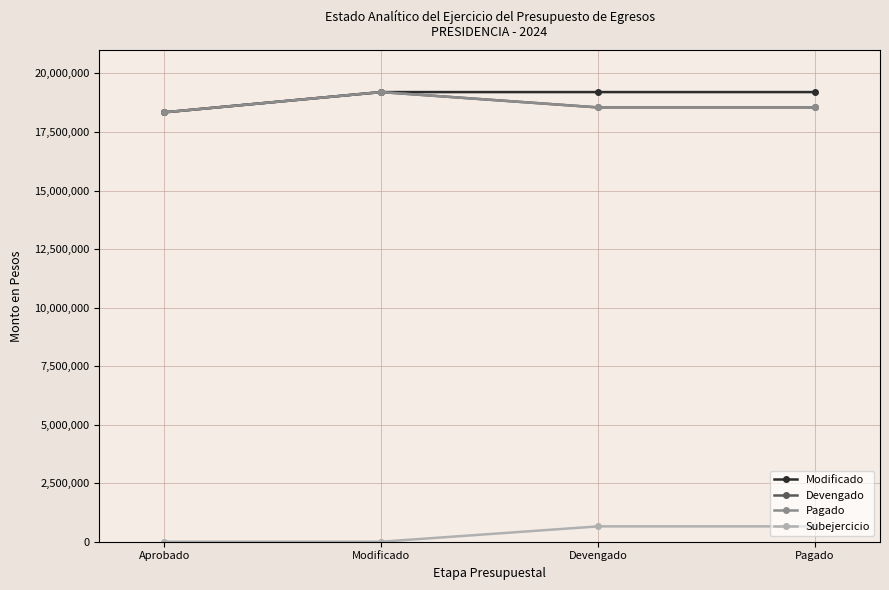

Read the Devengado value at Modificado, to the nearest 100.

19204200